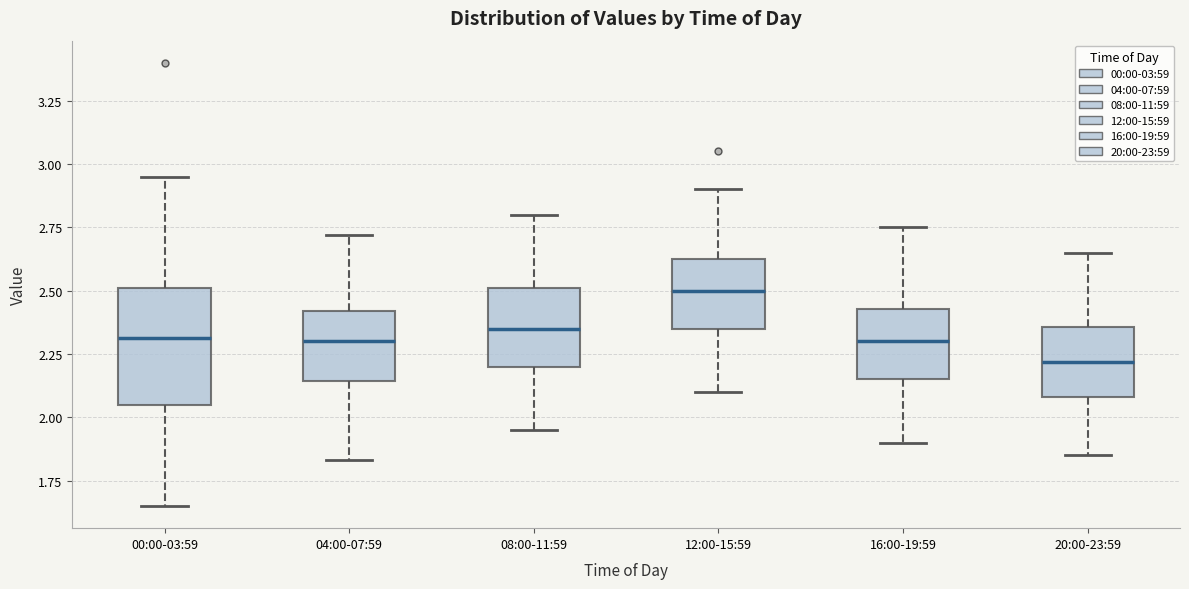

Reading left to right, transcribe this box plot: for each box, give where its median line is, the range the box spans, and where its two whiskers end, as read against the y-axis. The values are not printed on the chart, so give them approximately, as read against the axis.

00:00-03:59: median 2.30, box 2.05 to 2.50, whiskers 1.65 to 2.95
04:00-07:59: median 2.30, box 2.15 to 2.40, whiskers 1.85 to 2.70
08:00-11:59: median 2.35, box 2.20 to 2.50, whiskers 1.95 to 2.80
12:00-15:59: median 2.50, box 2.35 to 2.65, whiskers 2.10 to 2.90
16:00-19:59: median 2.30, box 2.15 to 2.45, whiskers 1.90 to 2.75
20:00-23:59: median 2.20, box 2.10 to 2.35, whiskers 1.85 to 2.65